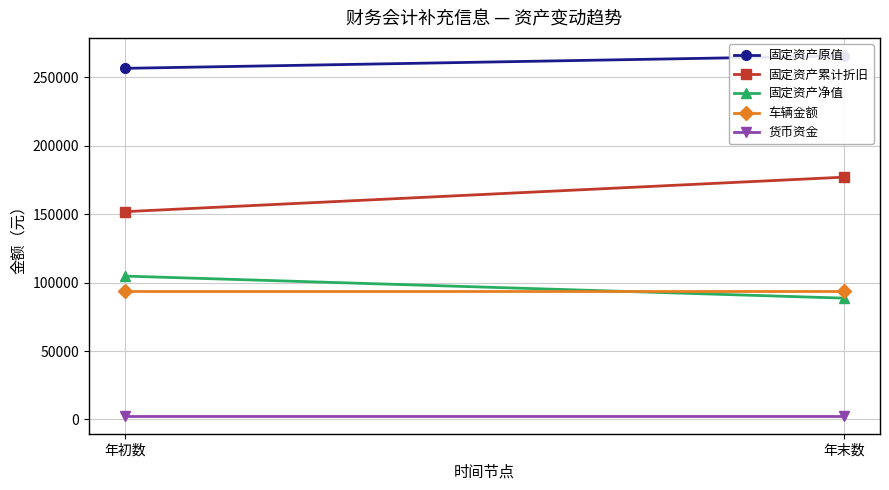

What is the difference between the maximum and minimum values in the 固定资产原值 series?

9100.0